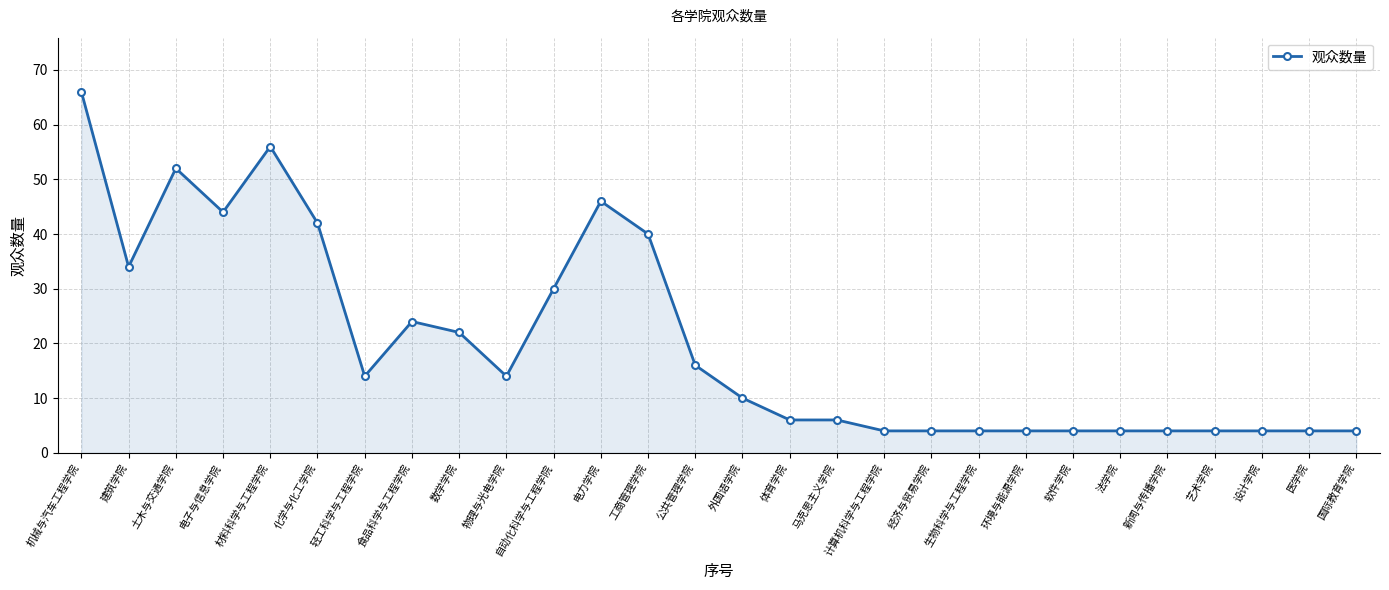

What is the value of the 9th point from the left?

22